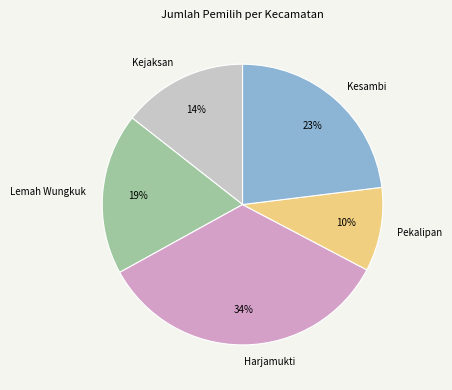

The Kesambi slice represents 35% of the pie. True or false?

False